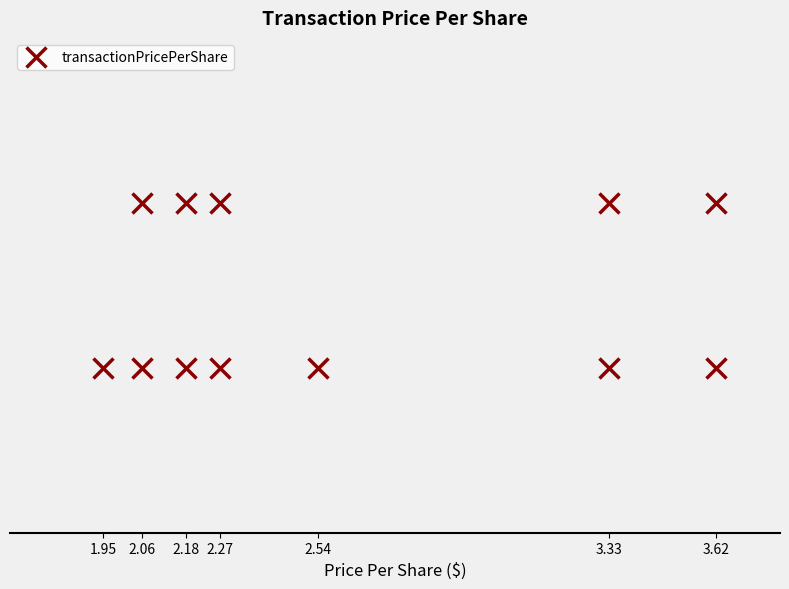

The value at 2.54 is 1. True or false?

False